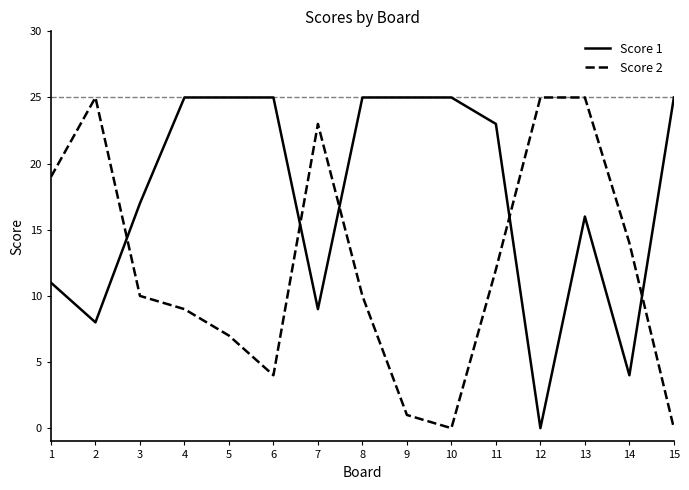

The value of Score 2 at 11 is 5. True or false?

False